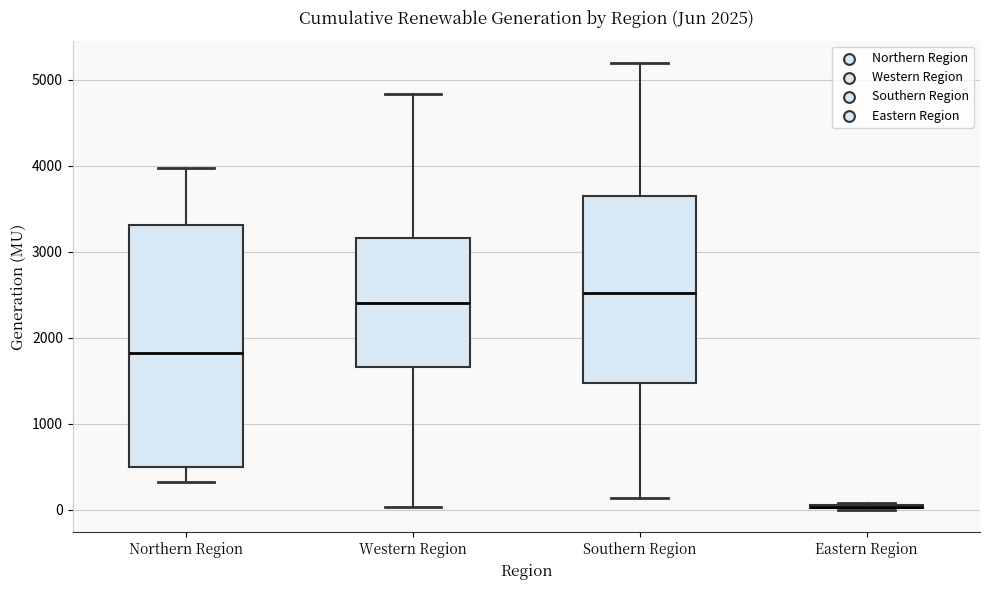

Which box is the tallest, from its lower edge to its upper edge?

Northern Region